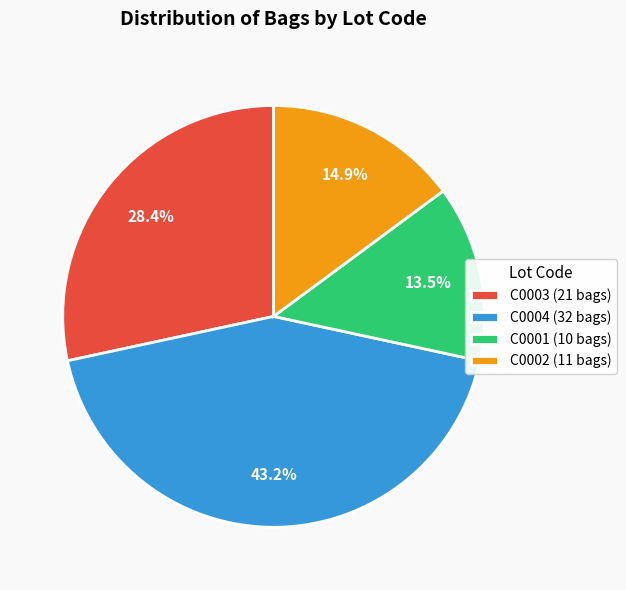

Which has a higher value, C0002 or C0004?

C0004